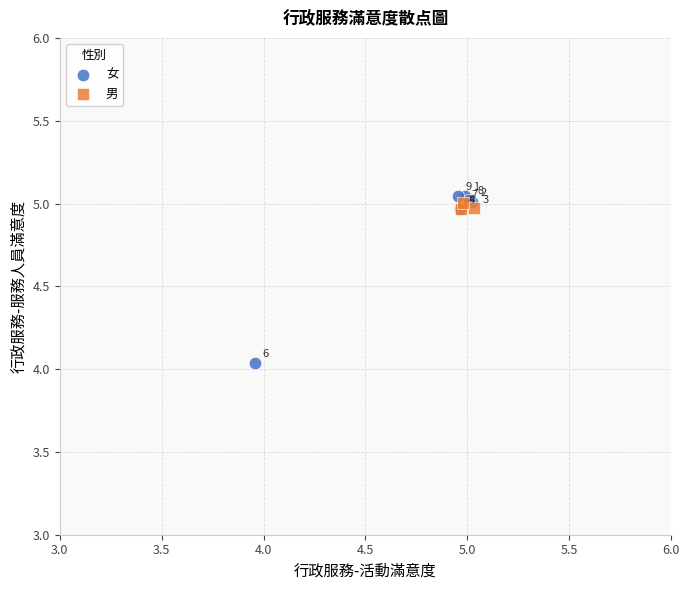

Which series contains the highest Y value?

女